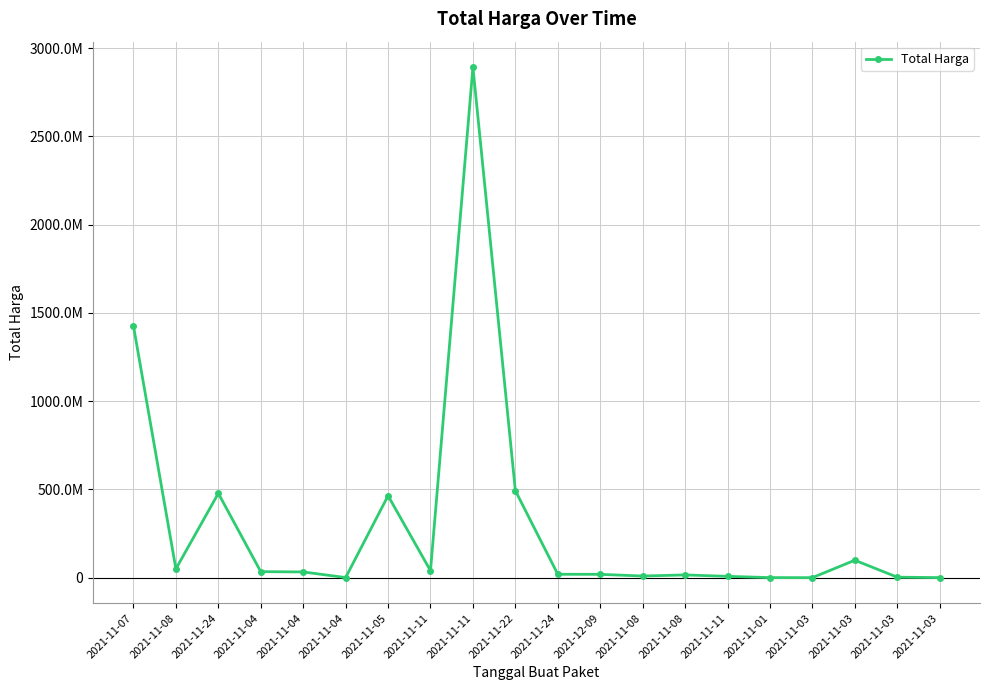

Does the chart have visible grid lines?

Yes